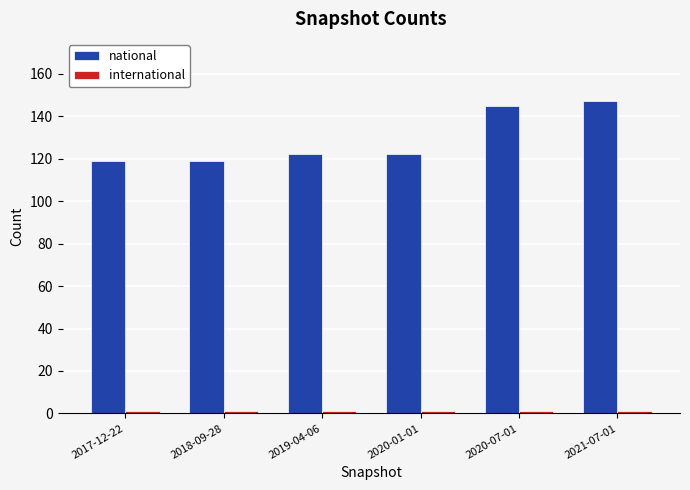

What is the average value of the national series?

129